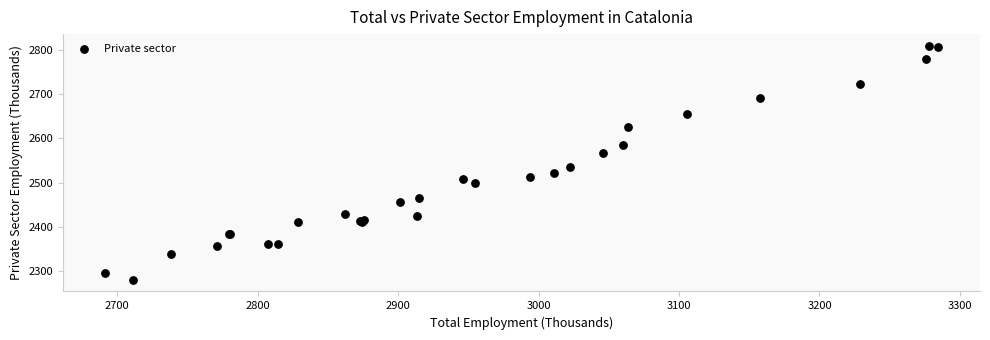

What Y value in the scatter plot is closest to 2544?

2534.2